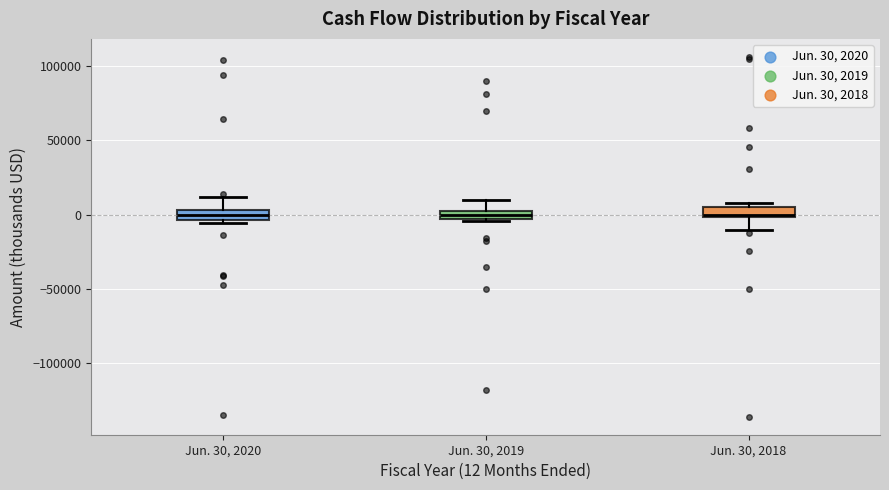

Where does the lower whisker of the box for Jun. 30, 2018 end on the y-axis? The values are not printed on the chart, so give them approximately, as read against the axis.

-10000